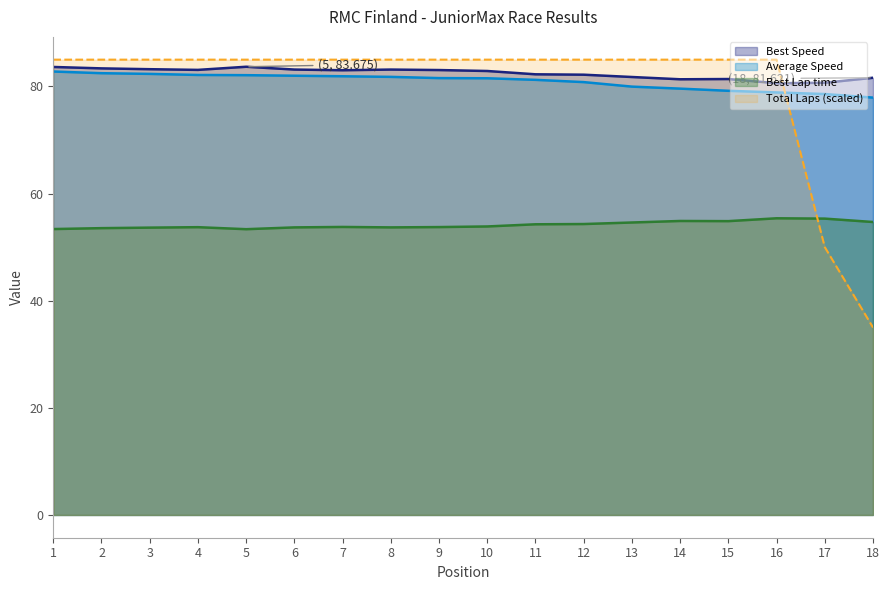

Between which two adjacent categories do Average Speed and Total Laps first intersect?

16 and 17